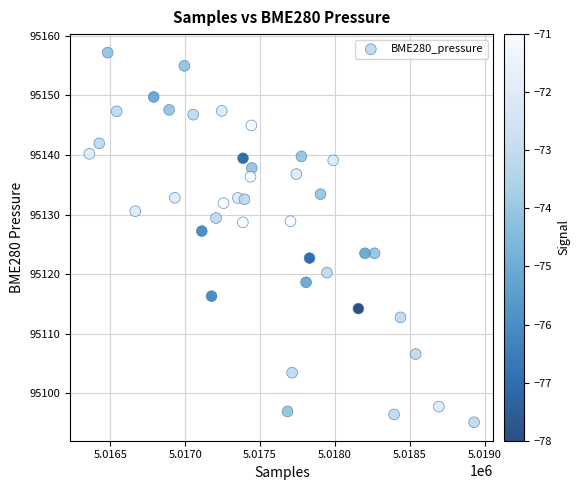

What is the range of X values (max minus min)?

2567.0